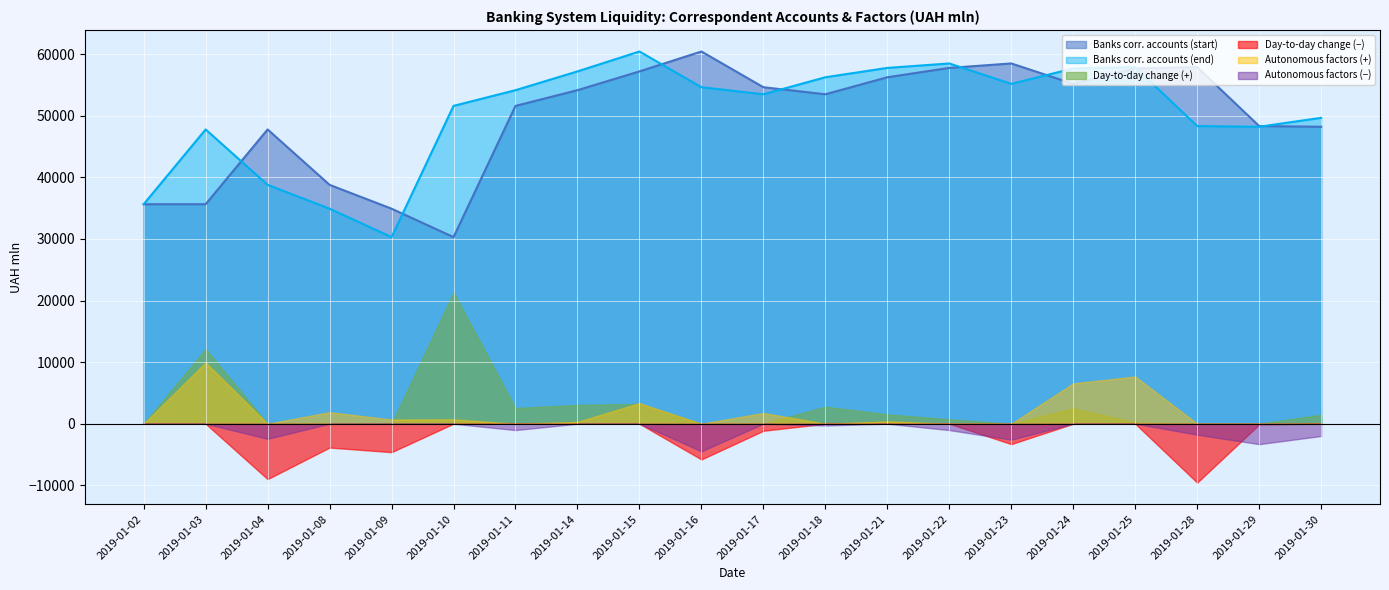

Which category has the highest value in the Banks corr. accounts (start) series?

2019-01-16